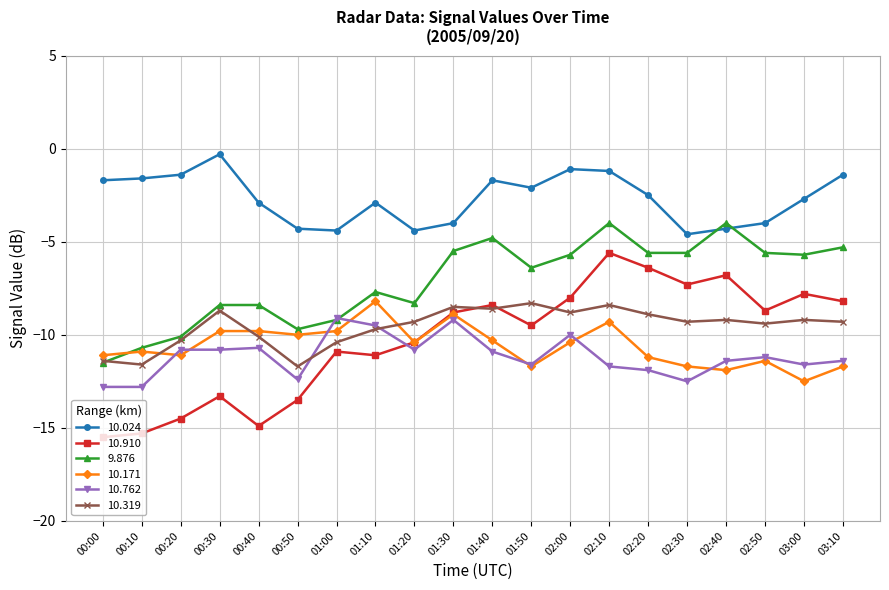

True or false: 10.319 has a value of -12.5 at 01:30.

False